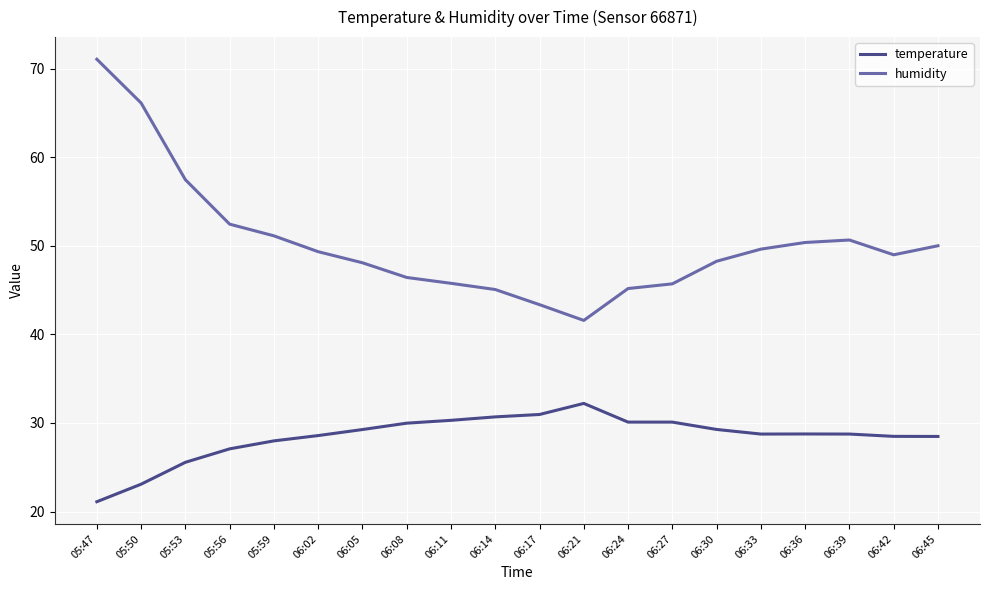

True or false: temperature and humidity cross at least once.

False